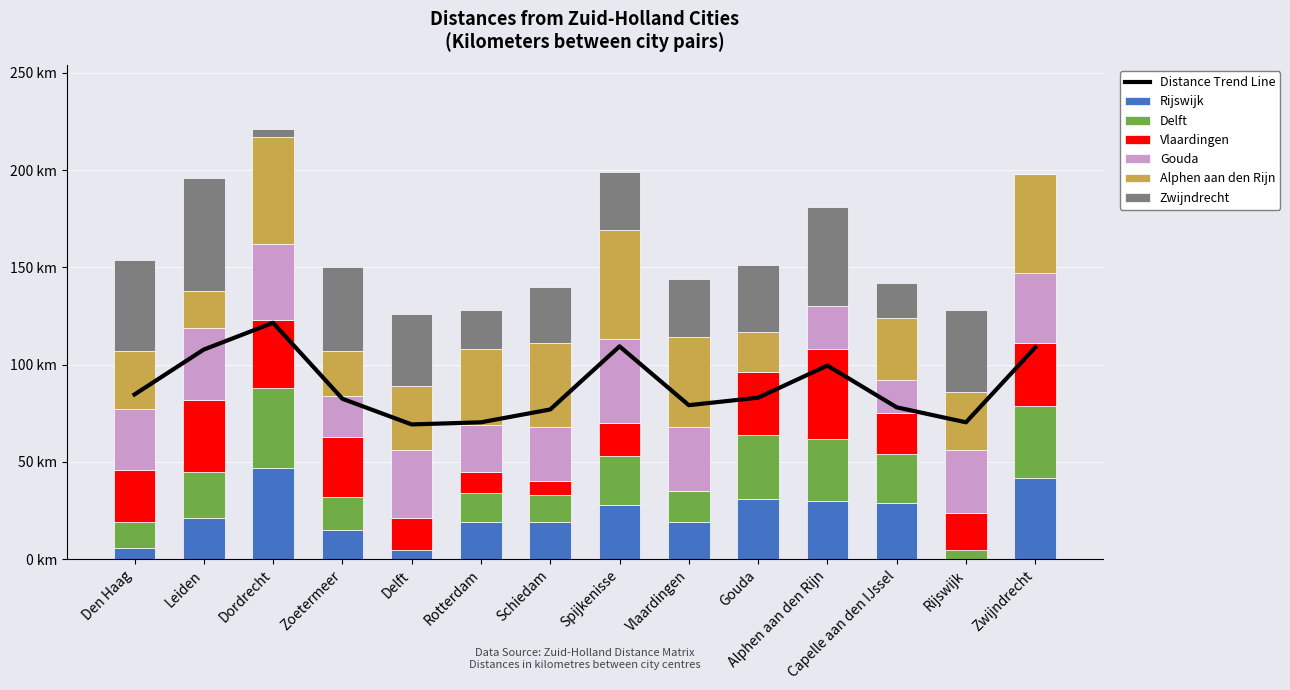

What is the label of the 14th bar from the left?

Zwijndrecht